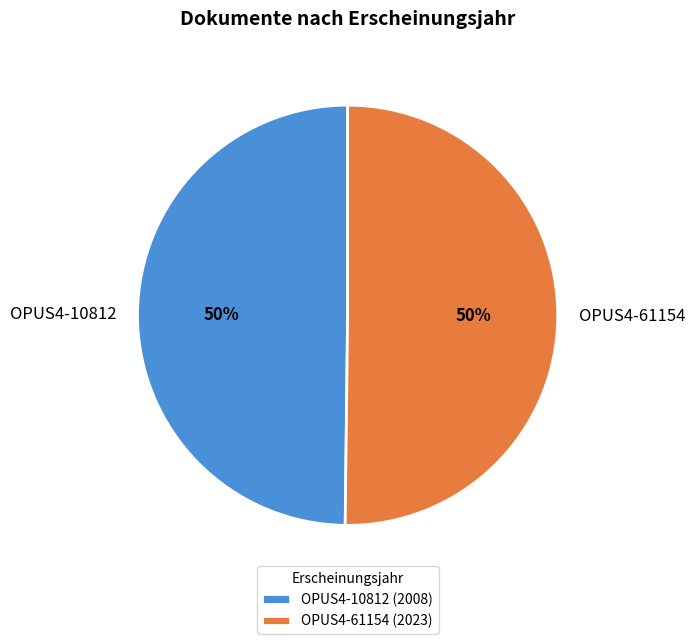

What is the ratio of the value at OPUS4-10812 to the value at OPUS4-61154?

1.0